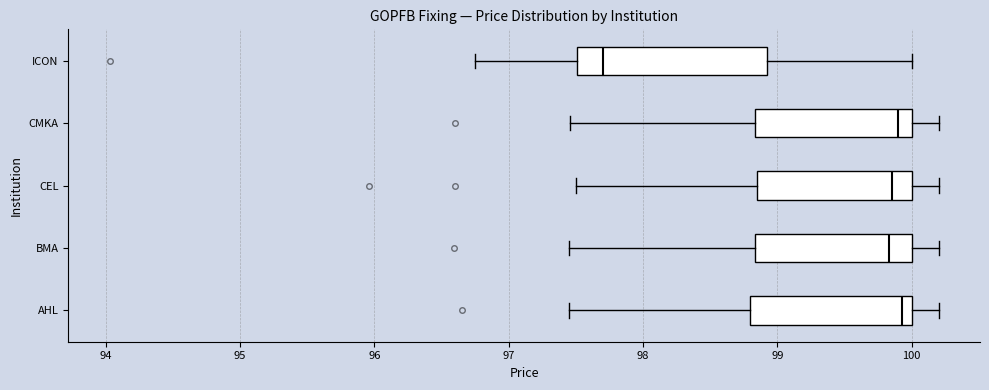

Reading bottom to top, read every box against the x-axis: the position of its median line, the range the box covers, and the ends of its whiskers. The values are not printed on the chart, so give them approximately, as read against the axis.

AHL: median 99.9, box 98.8 to 100.0, whiskers 97.5 to 100.2
BMA: median 99.8, box 98.8 to 100.0, whiskers 97.5 to 100.2
CEL: median 99.9, box 98.9 to 100.0, whiskers 97.5 to 100.2
CMKA: median 99.9, box 98.8 to 100.0, whiskers 97.5 to 100.2
ICON: median 97.7, box 97.5 to 98.9, whiskers 96.8 to 100.0